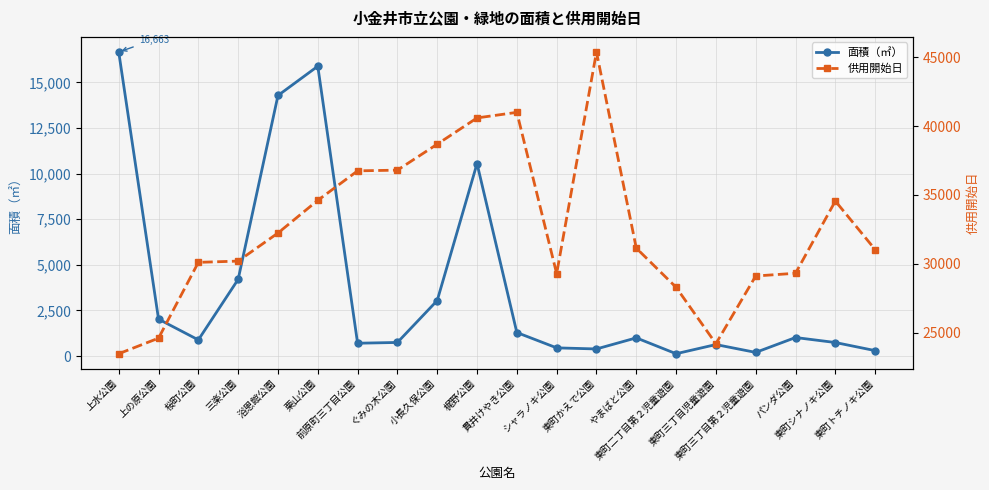

In 供用開始日, how many points are lower than both neighbors (excluding endpoints)?

2